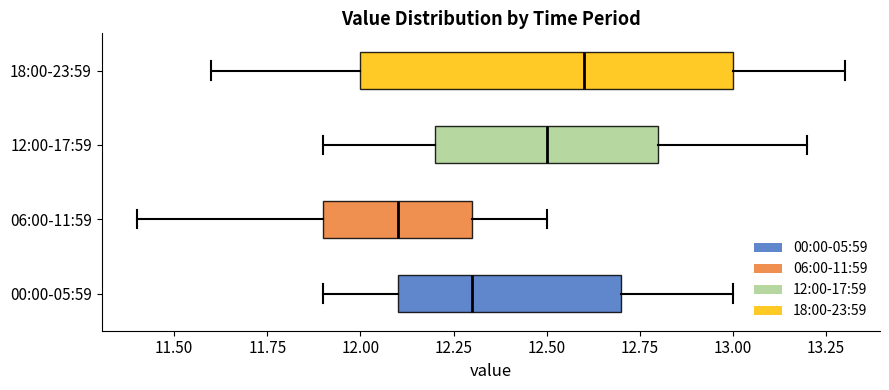

Reading bottom to top, transcribe this box plot: for each box, give where its median line is, the range the box spans, and where its two whiskers end, as read against the x-axis. The values are not printed on the chart, so give them approximately, as read against the axis.

00:00-05:59: median 12.3, box 12.1 to 12.7, whiskers 11.9 to 13.0
06:00-11:59: median 12.1, box 11.9 to 12.3, whiskers 11.4 to 12.5
12:00-17:59: median 12.5, box 12.2 to 12.8, whiskers 11.9 to 13.2
18:00-23:59: median 12.6, box 12.0 to 13.0, whiskers 11.6 to 13.3